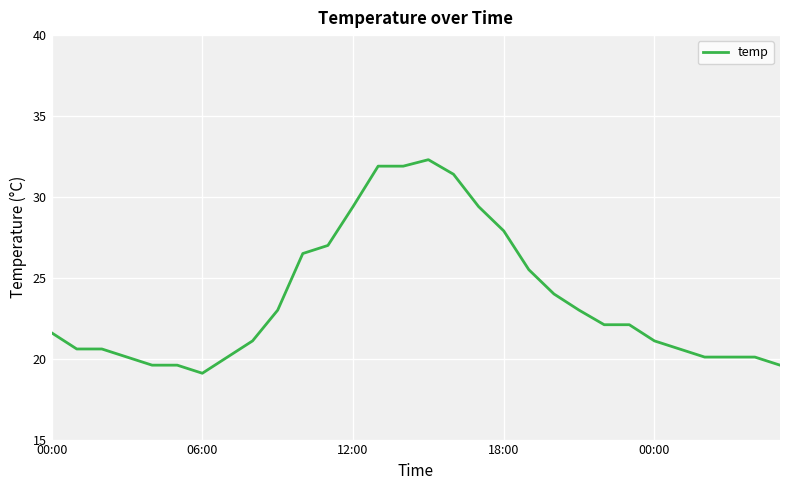

What is the minimum value shown in the chart?

19.1